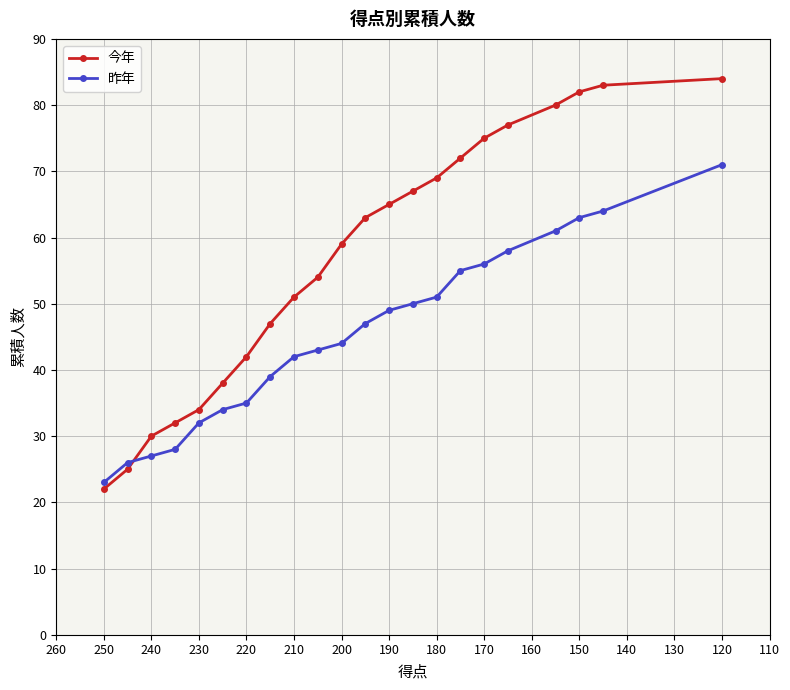

What is the value of the 昨年 point at the 18th from the left?

58